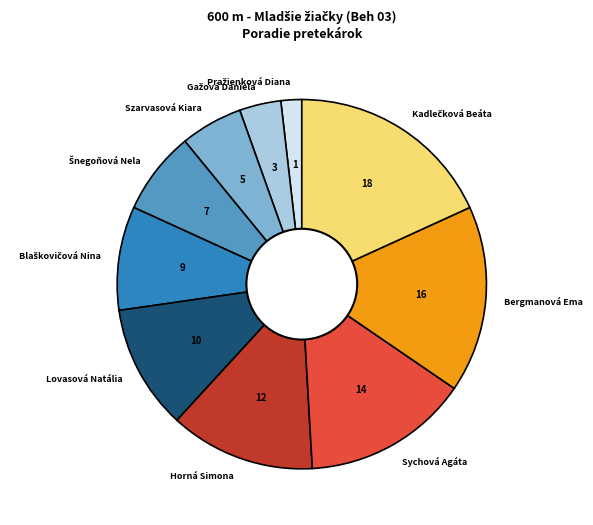

Is it true that Bergmanová Ema is 16% of the pie?

True